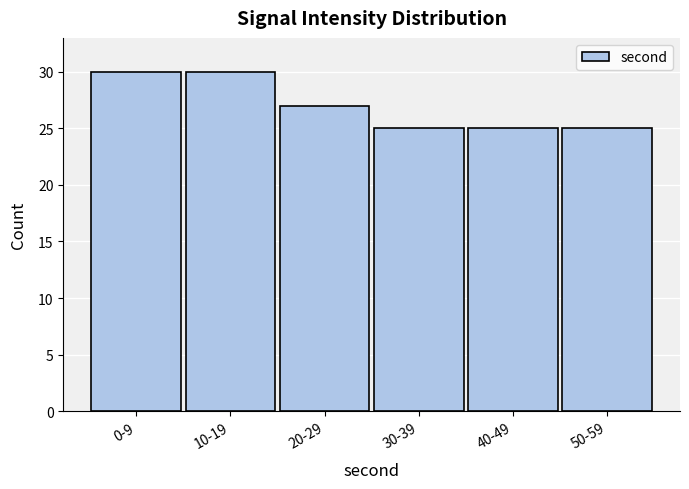

Reading left to right, transcribe all the data shown in this chart.

0-9=30	10-19=30	20-29=27	30-39=25	40-49=25	50-59=25